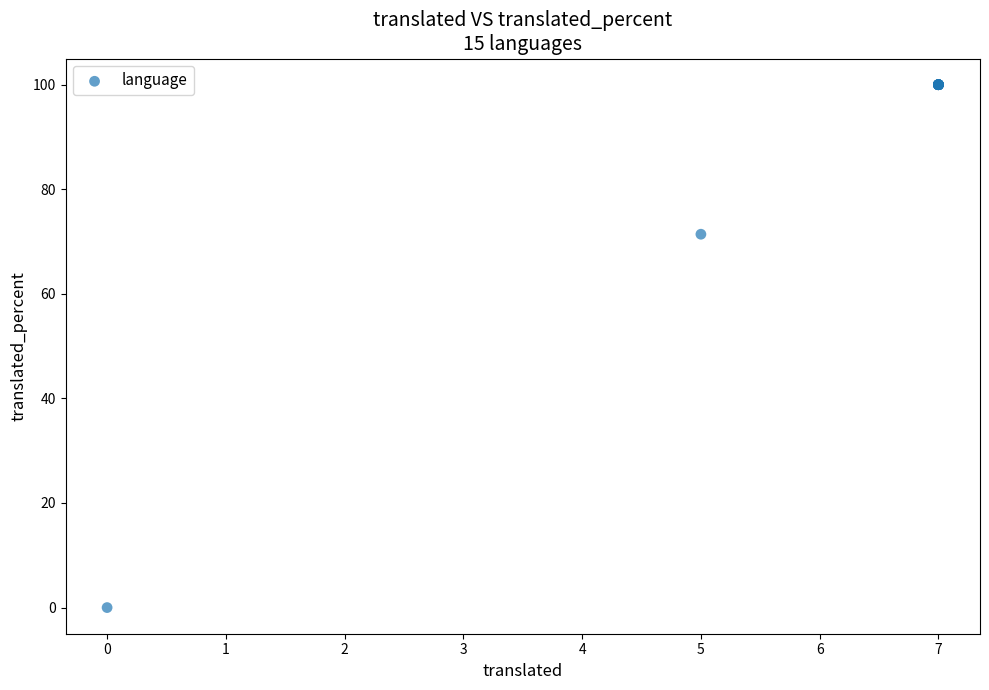

What Y value in the scatter plot is closest to 50?

71.4